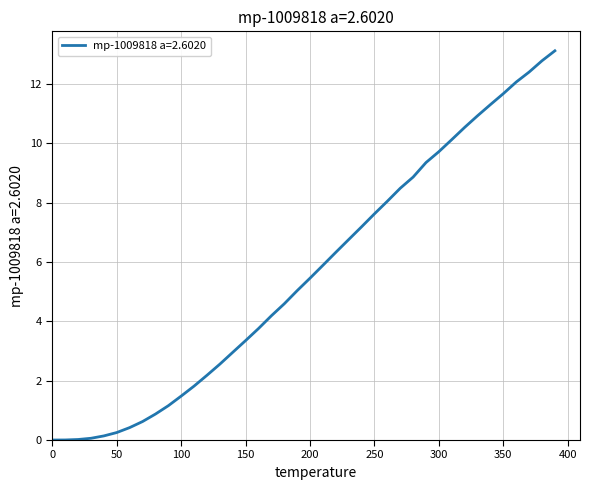

What is the difference between the maximum and minimum values?

13.1